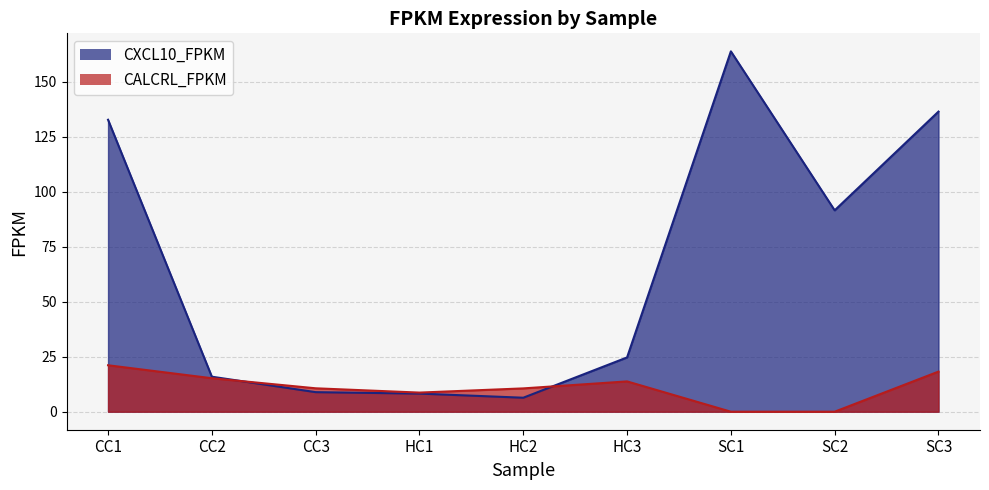

Which category has the highest value in the CXCL10_FPKM series?

SC1